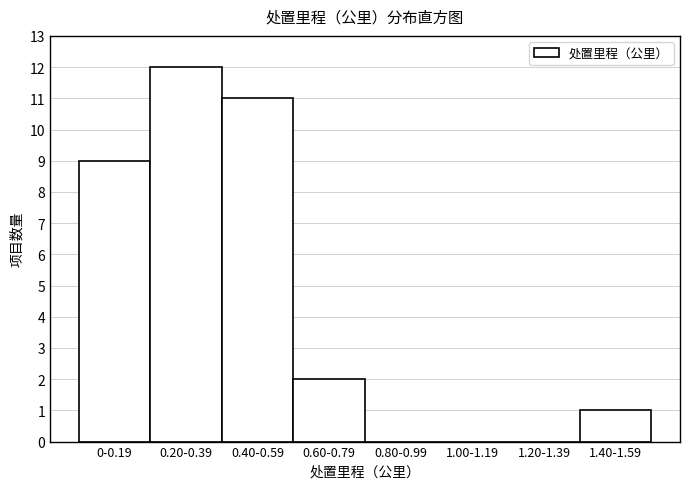

Reading left to right, extract all data points from this chart.

0-0.19=9	0.20-0.39=12	0.40-0.59=11	0.60-0.79=2	0.80-0.99=0	1.00-1.19=0	1.20-1.39=0	1.40-1.59=1